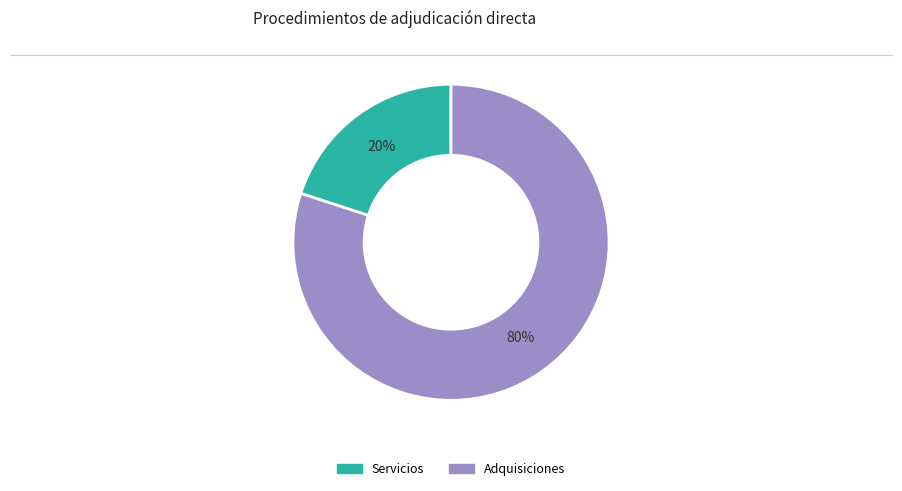

Is there a majority slice in this chart?

Yes